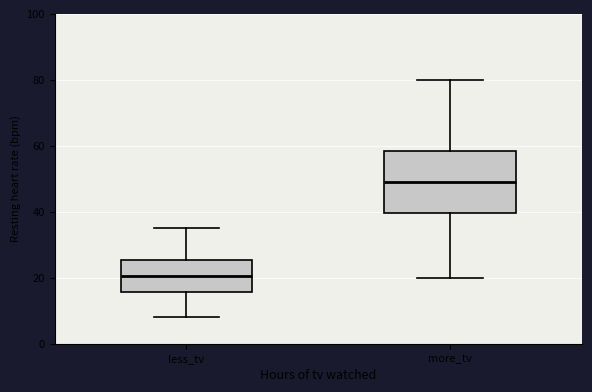

Where does the lower whisker of the box for more_tv end on the y-axis? The values are not printed on the chart, so give them approximately, as read against the axis.

20